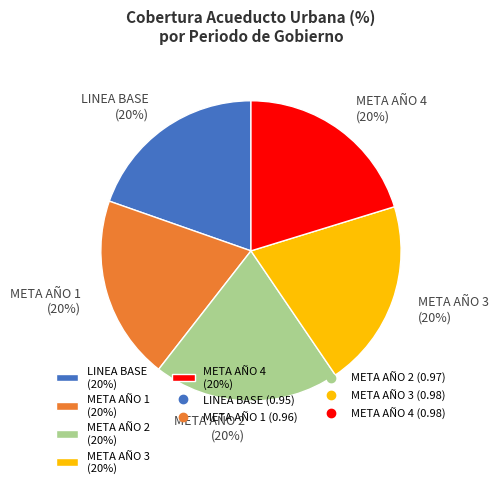

True or false: META AÑO 2 (20%) accounts for 34% of the total.

False